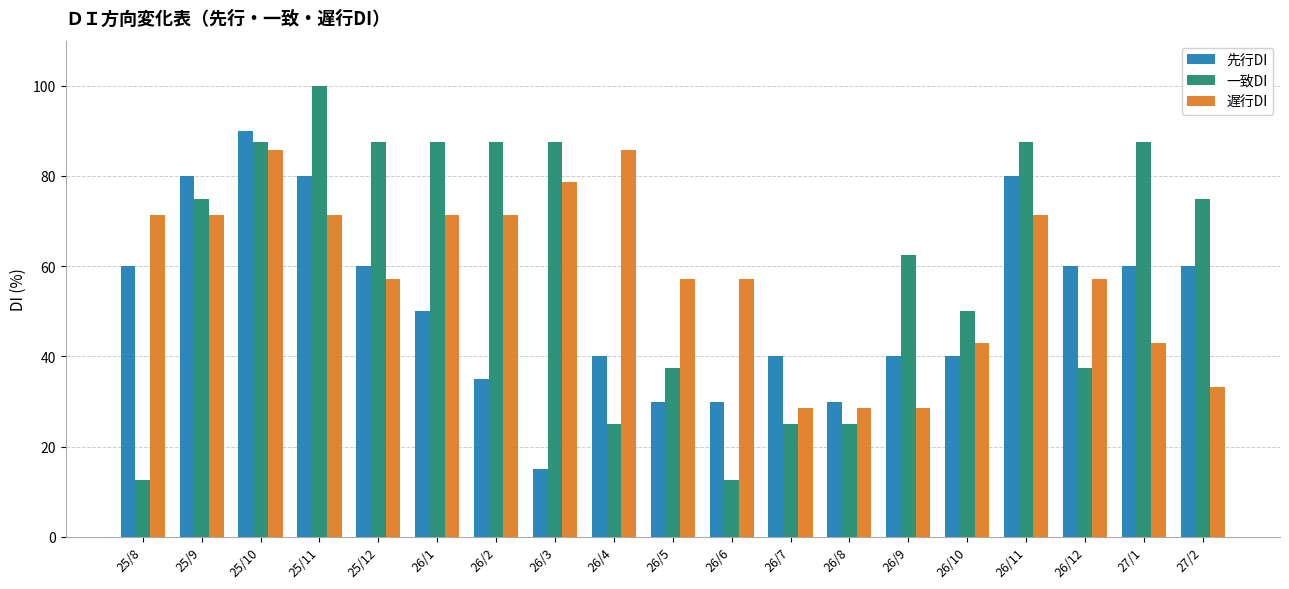

What is the sum of the 遅行DI values at 26/4 and 25/8?

157.1